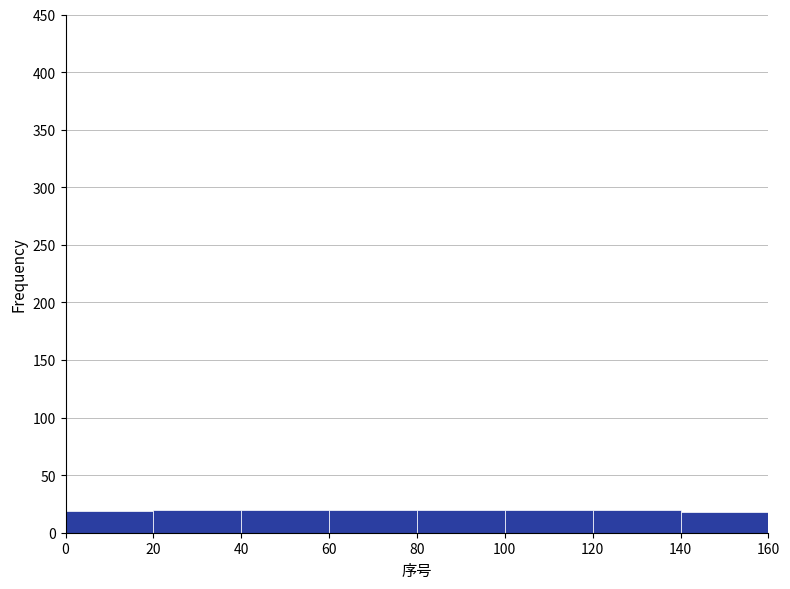

What is the height of the bar covering 0 to 20 on the x-axis? The values are not printed on the chart, so give them approximately, as read against the axis.

20